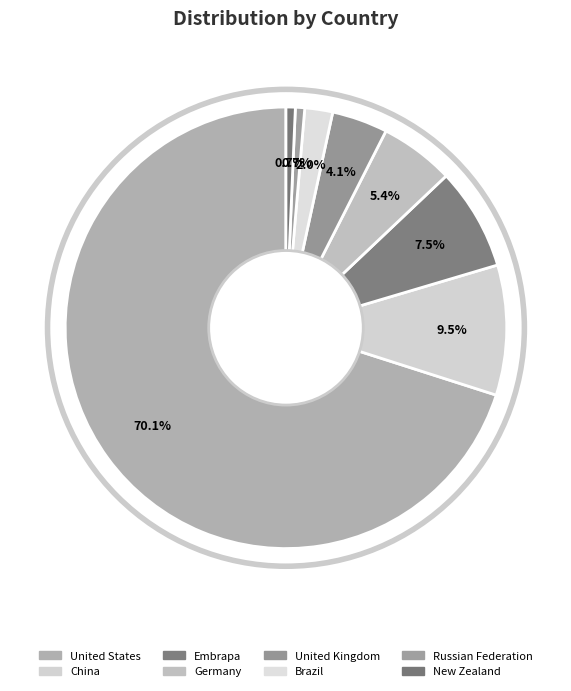

To the nearest percent, what is the combined percentage of Embrapa and United Kingdom?

12%